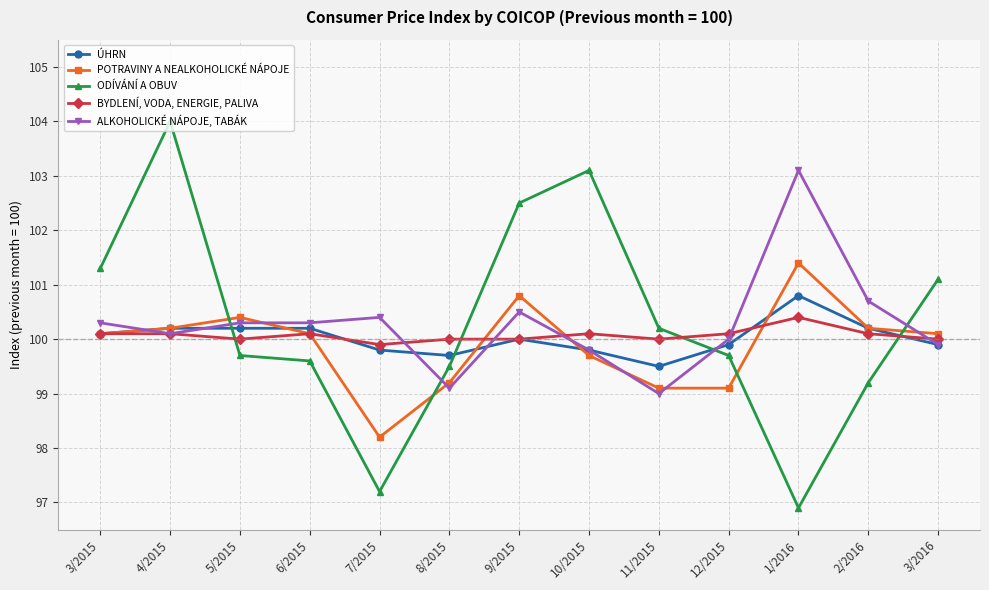

At 8/2015, list the series in order from largest to smallest.

BYDLENÍ, VODA, ENERGIE, PALIVA, ÚHRN, ODÍVÁNÍ A OBUV, POTRAVINY A NEALKOHOLICKÉ NÁPOJE, ALKOHOLICKÉ NÁPOJE, TABÁK